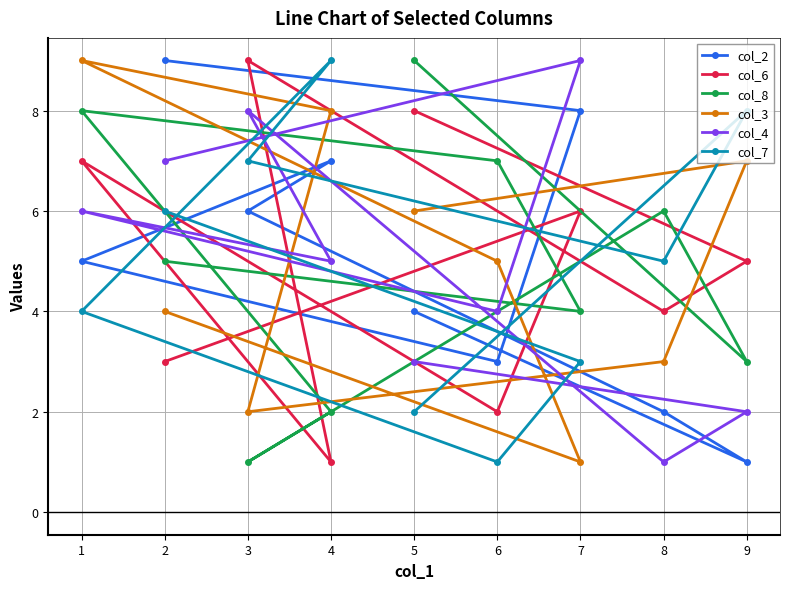

How many lines are shown in the chart?

6